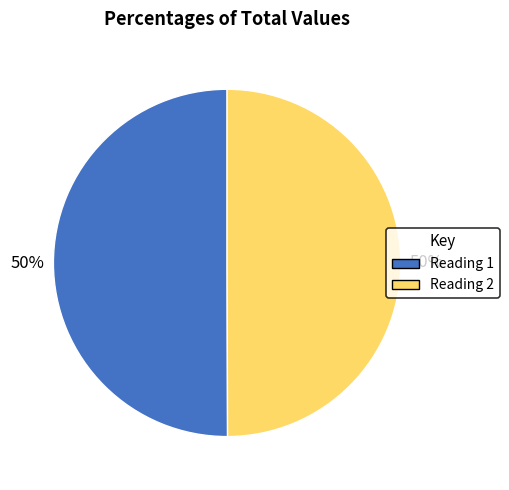

Count the number of slices in the pie.

2